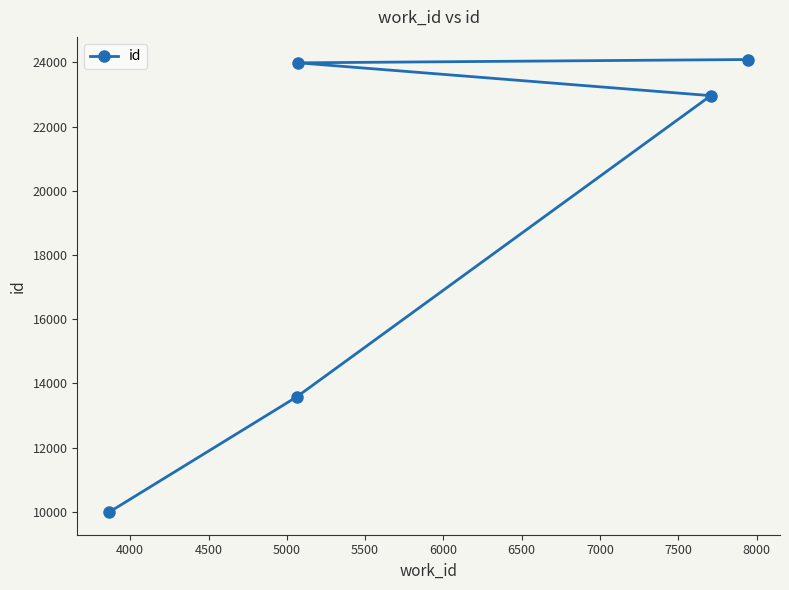

What is the sum of all values?

94603